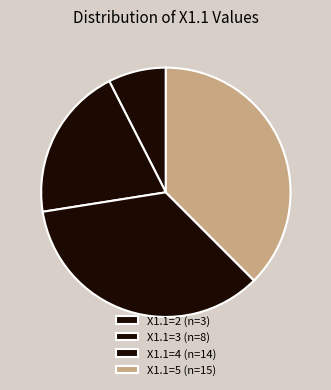

Rank the categories by value from highest to lowest.

X1.1=5 (n=15), X1.1=4 (n=14), X1.1=3 (n=8), X1.1=2 (n=3)